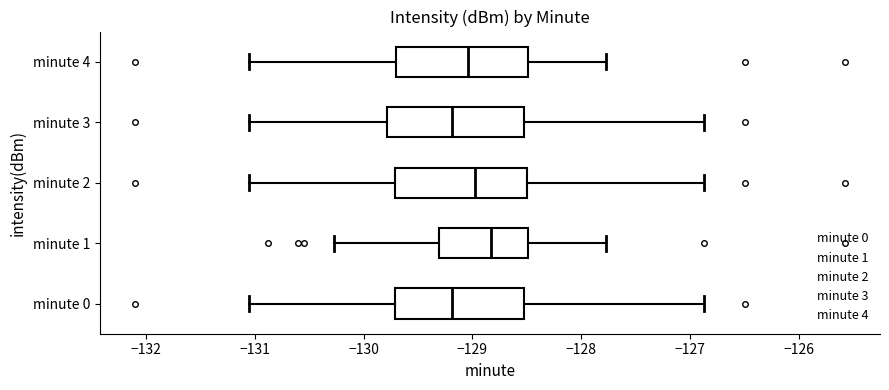

Reading bottom to top, read every box against the x-axis: the position of its median line, the range the box covers, and the ends of its whiskers. The values are not printed on the chart, so give them approximately, as read against the axis.

minute 0: median -129.2, box -129.7 to -128.5, whiskers -131.1 to -126.9
minute 1: median -128.8, box -129.3 to -128.5, whiskers -130.3 to -127.8
minute 2: median -129.0, box -129.7 to -128.5, whiskers -131.1 to -126.9
minute 3: median -129.2, box -129.8 to -128.5, whiskers -131.1 to -126.9
minute 4: median -129.0, box -129.7 to -128.5, whiskers -131.1 to -127.8